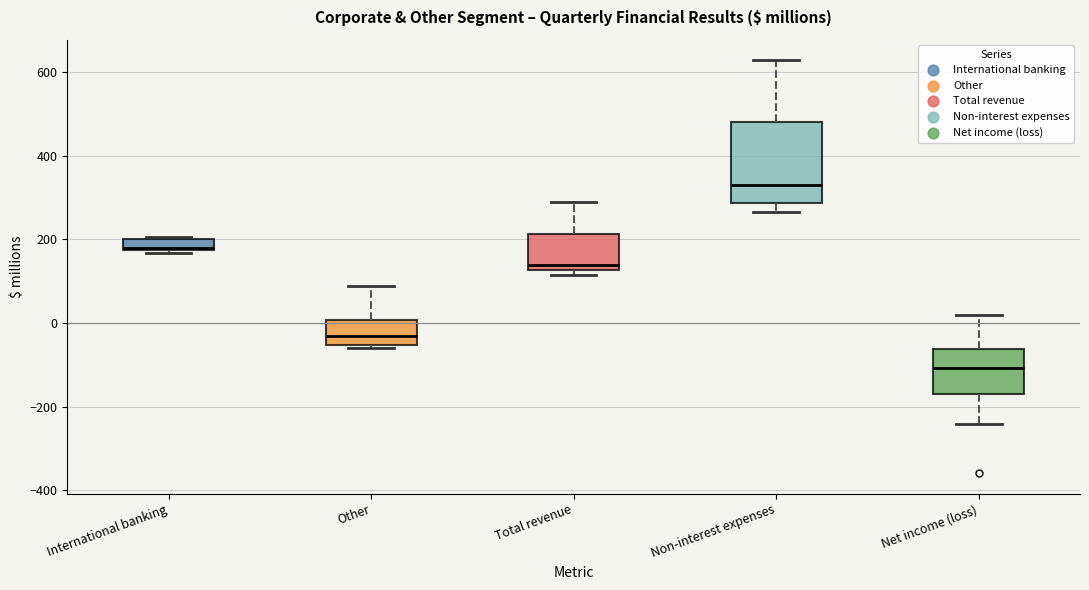

Which box is the tallest, from its lower edge to its upper edge?

Non-interest expenses